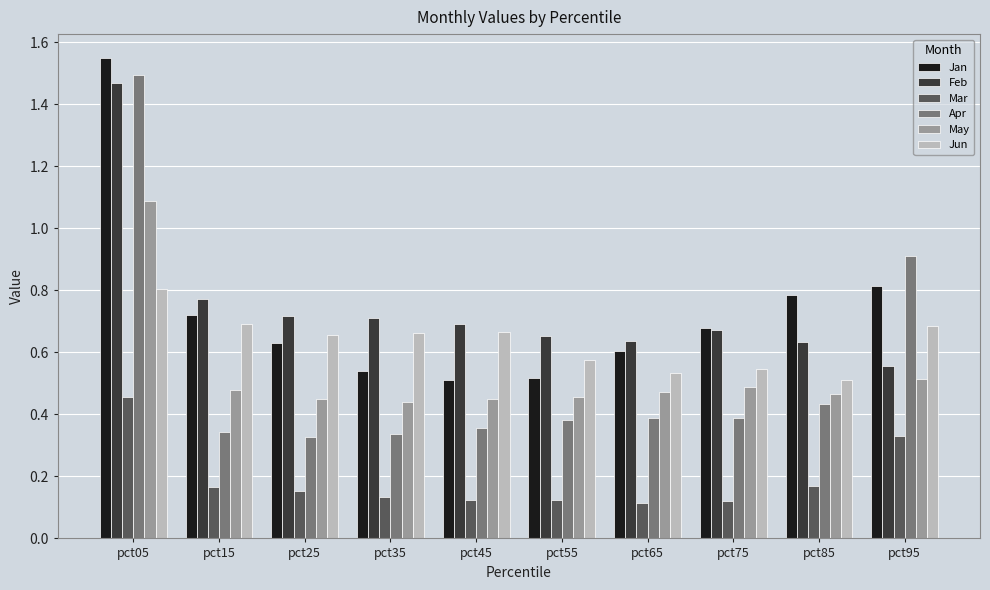

At which category is the sum across all series the highest?

pct05